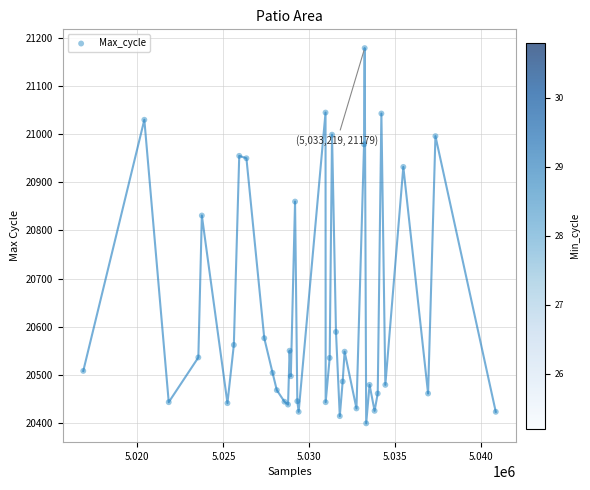

What Y value in the scatter plot is closest to 20789?

20831